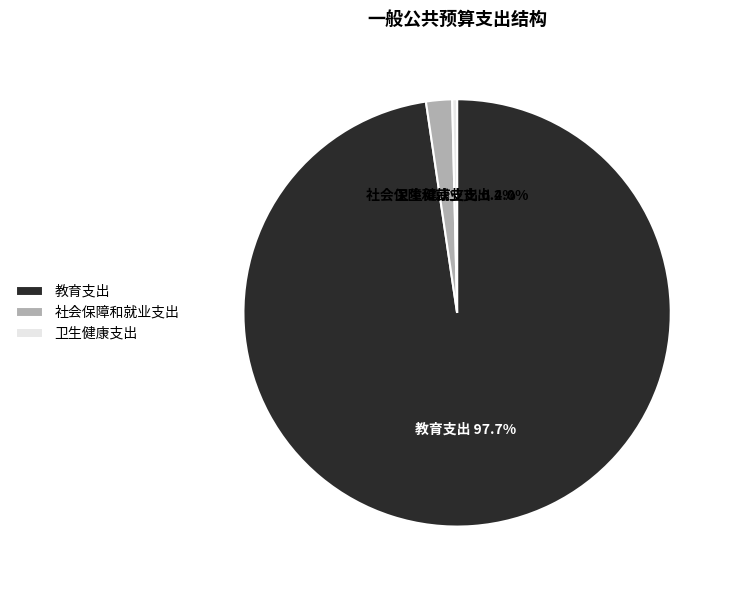

Which slice is the largest?

教育支出